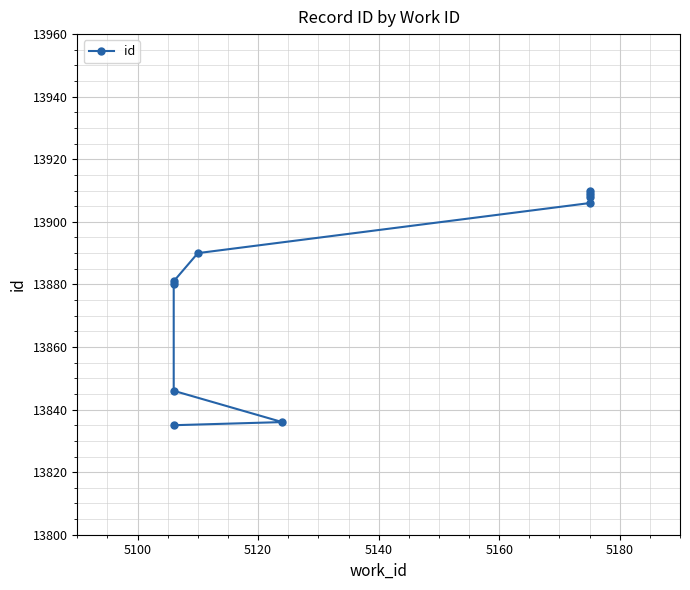

Does the chart display data point markers on the line(s)?

Yes